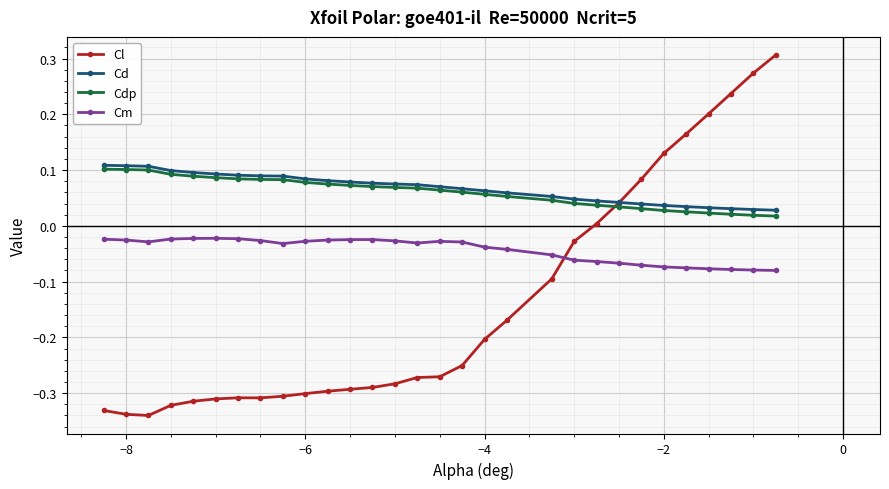

Which series has the largest range (max minus min)?

Cl